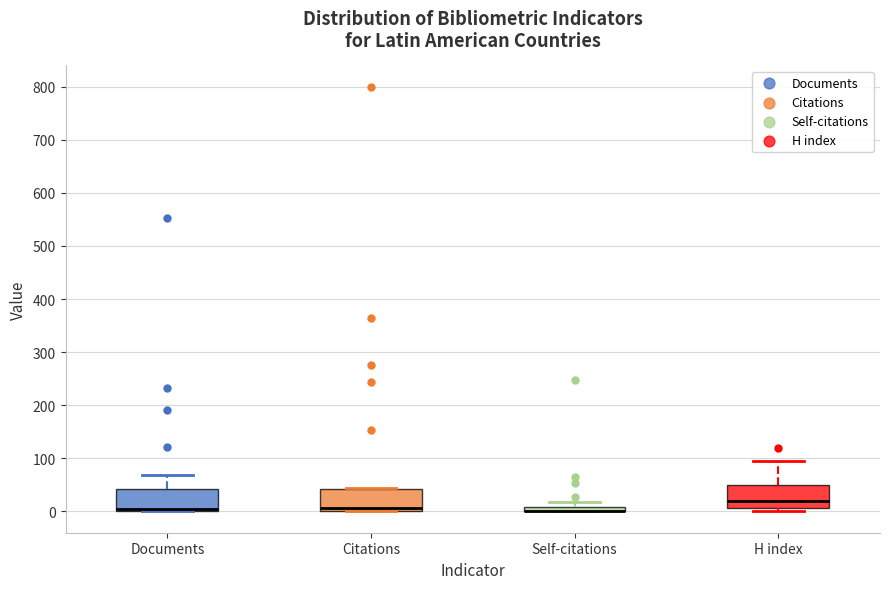

Where does the upper whisker of the box for H index end on the y-axis? The values are not printed on the chart, so give them approximately, as read against the axis.

100